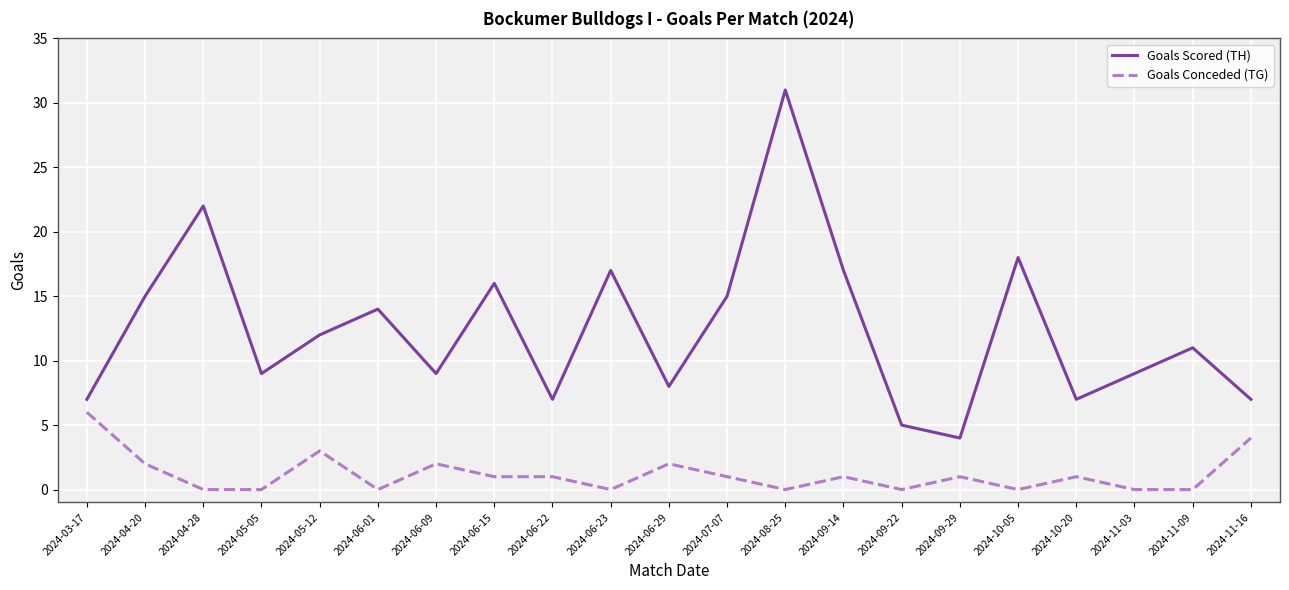

At which category does Goals Scored (TH) reach its first local valley?

2024-05-05